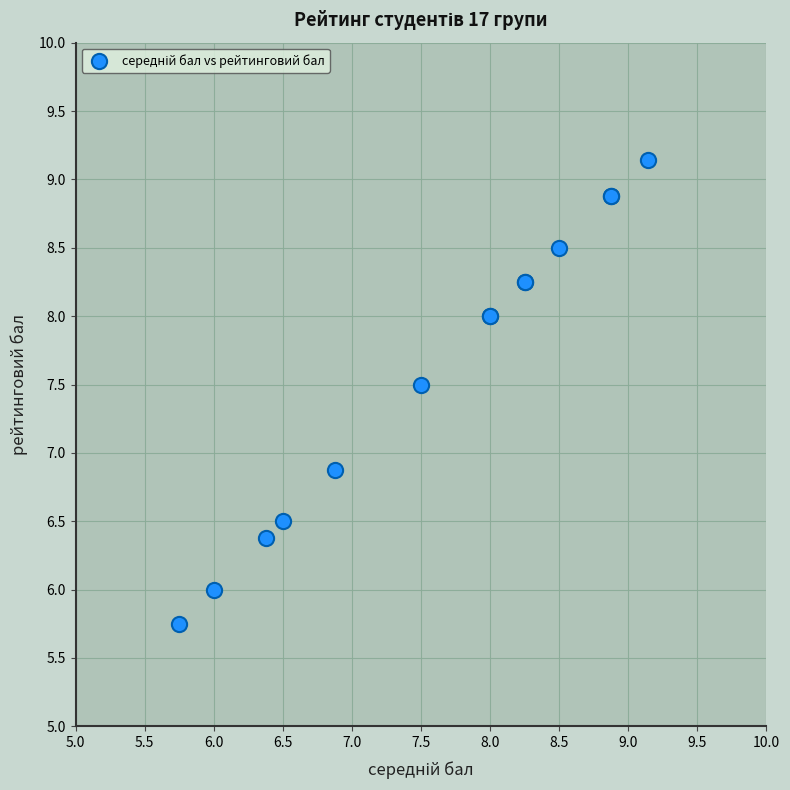

What Y value in the scatter plot is closest to 7?

6.9